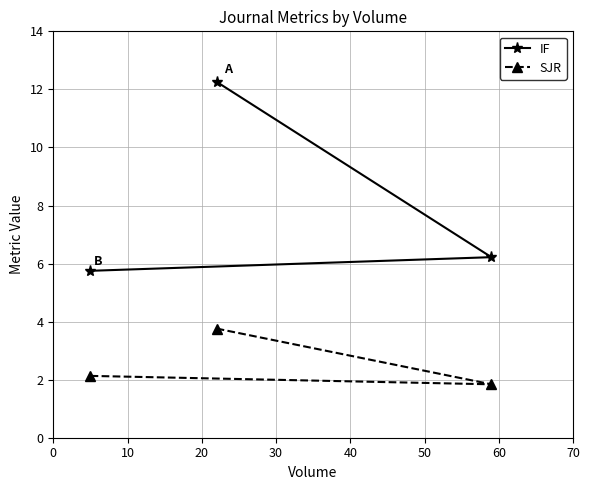

Reading left to right, extract all data points from this chart.

IF: 5.8	12.3	6.2
SJR: 2.1	3.8	1.8